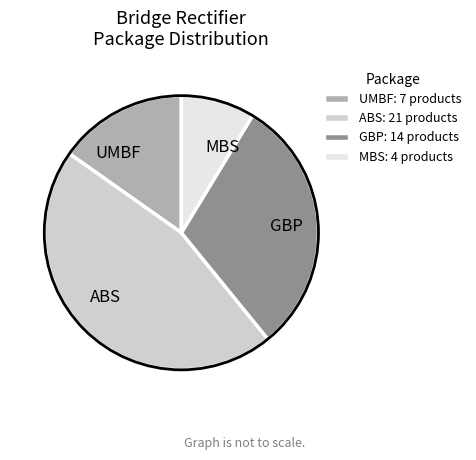

Which has a higher value, GBP or MBS?

GBP